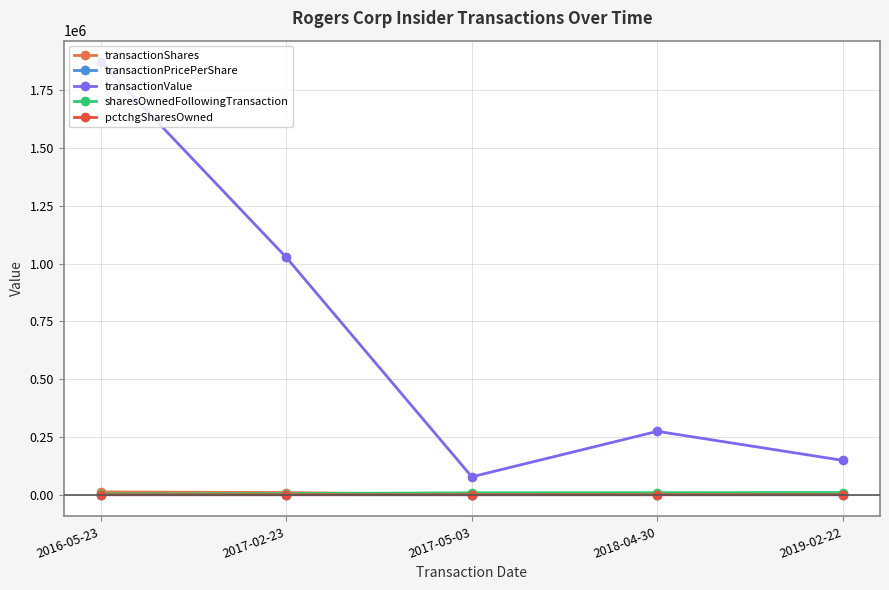

What is the label of the 4th point from the left?

2018-04-30